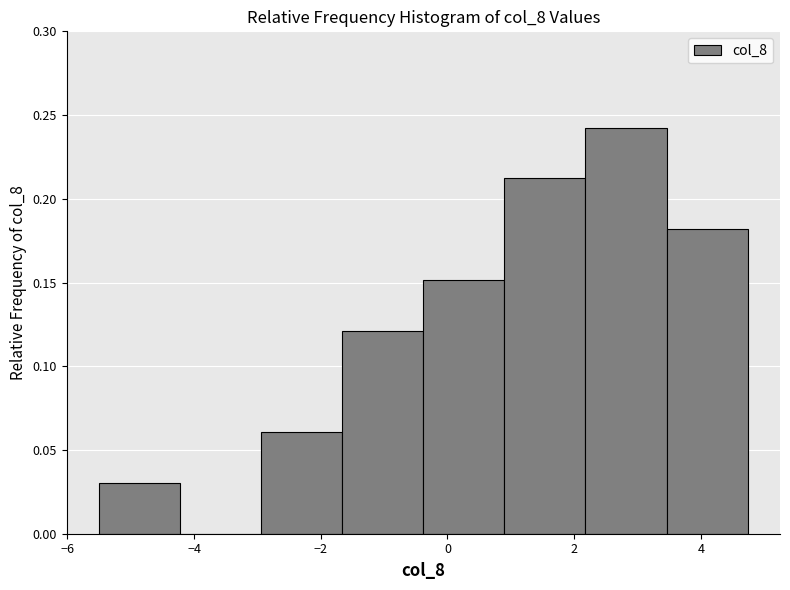

Which range on the x-axis has the tallest bar?

2.2 to 3.4